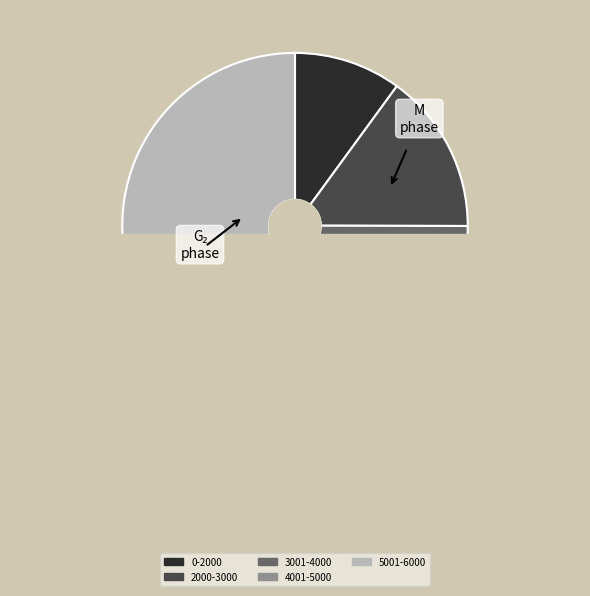

What percentage do 3001-4000 and 2000-3000 together represent?

34.9%